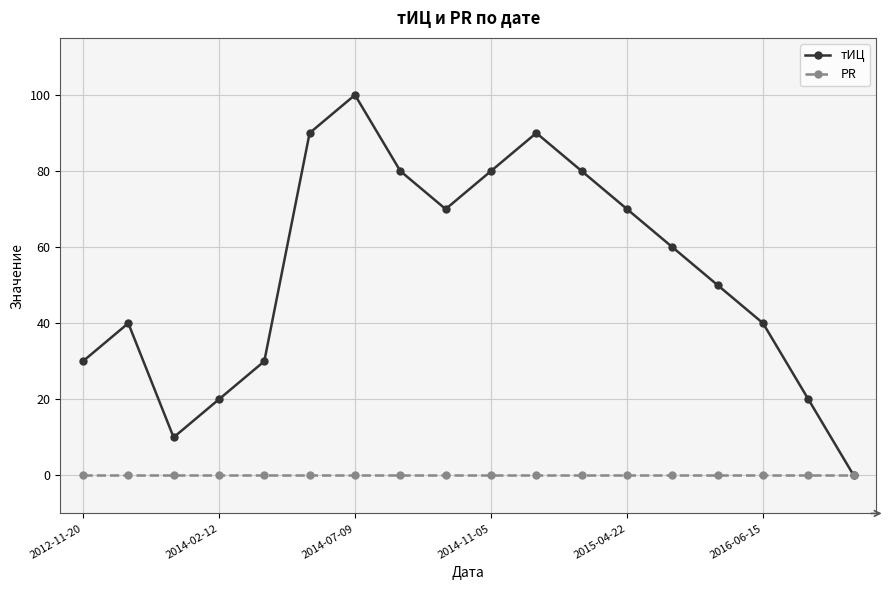

In тИЦ, how many points are higher than both neighbors (excluding endpoints)?

3